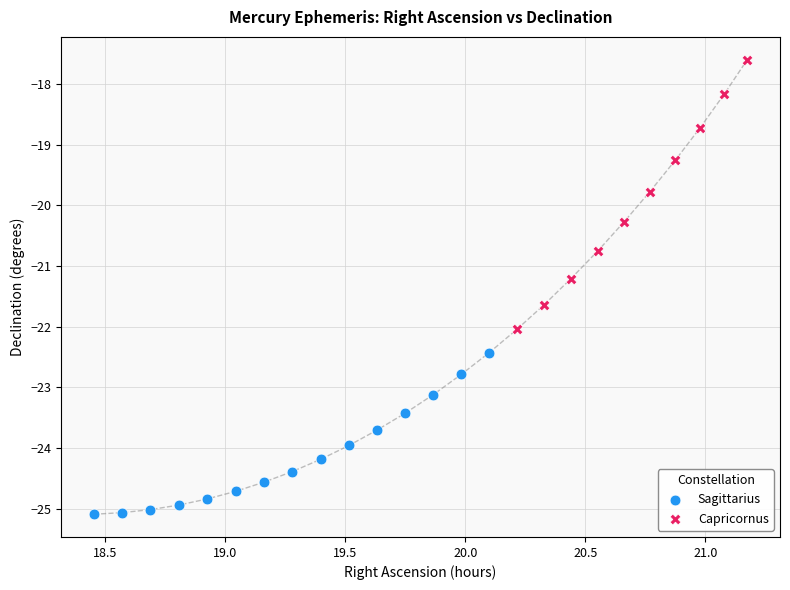

Which series contains the highest Y value?

Capricornus